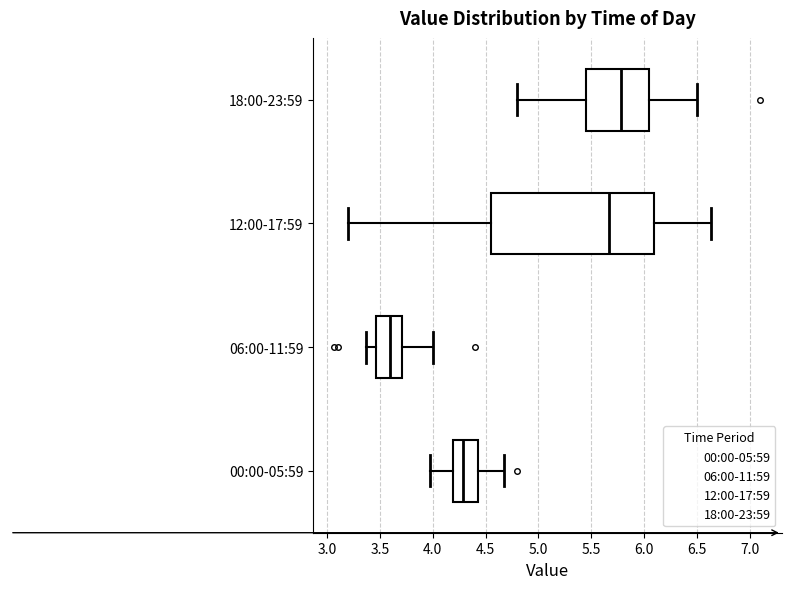

Which box has the furthest to the right median line?

18:00-23:59